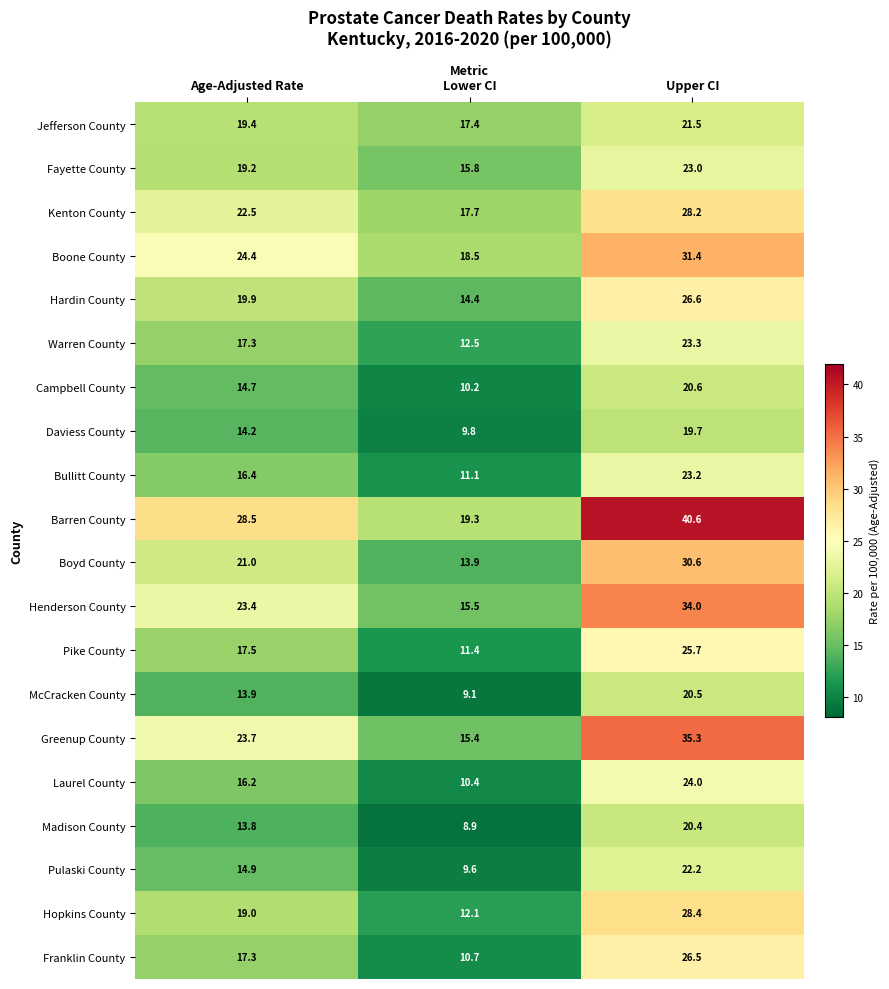

What is the difference between the highest and lowest values at Lower CI?

10.4